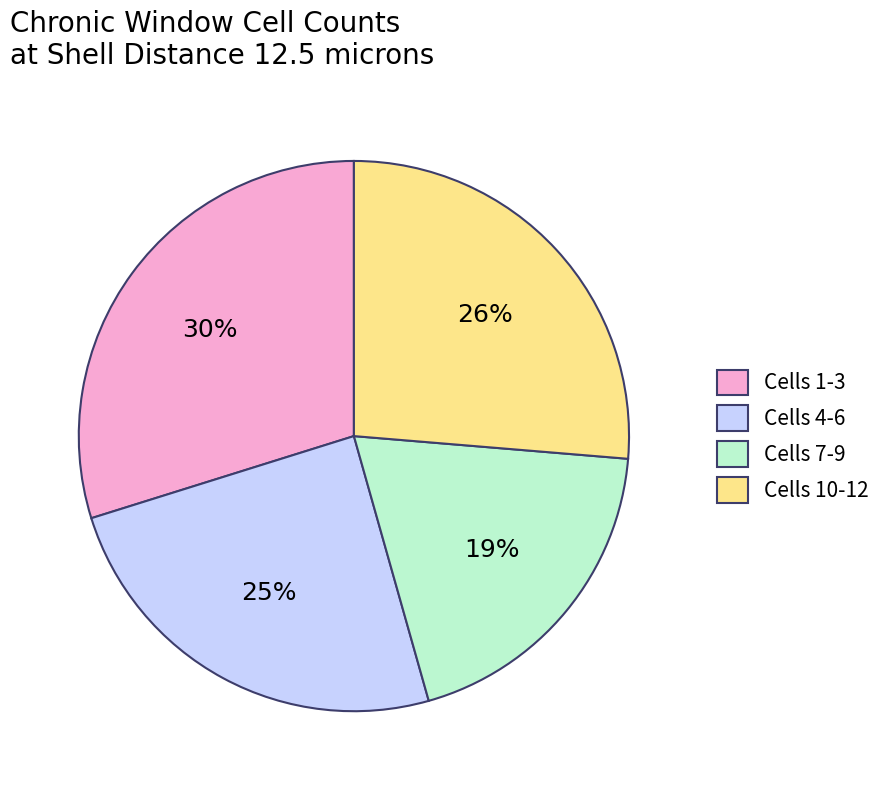

What percentage is the Cells 10-12 slice, to the nearest percent?

26%